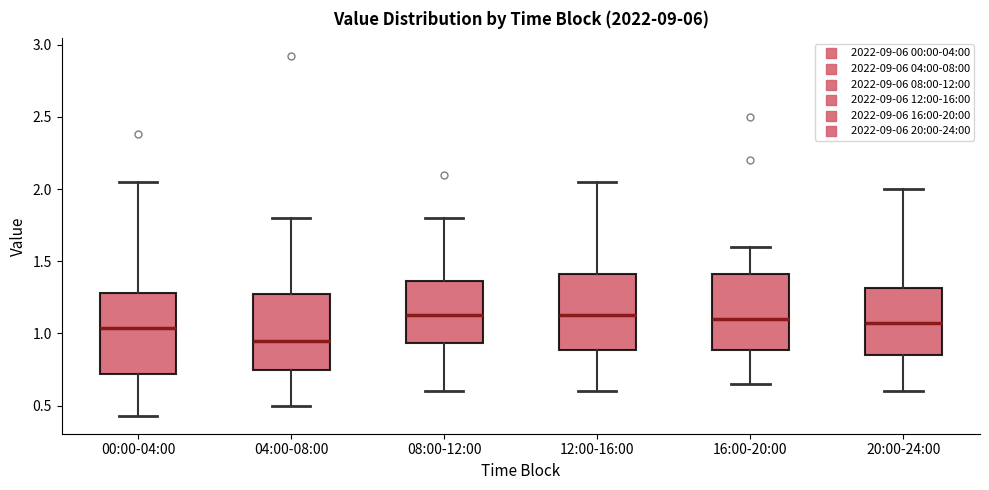

Where does the upper whisker of the box for 16:00-20:00 end on the y-axis? The values are not printed on the chart, so give them approximately, as read against the axis.

1.60